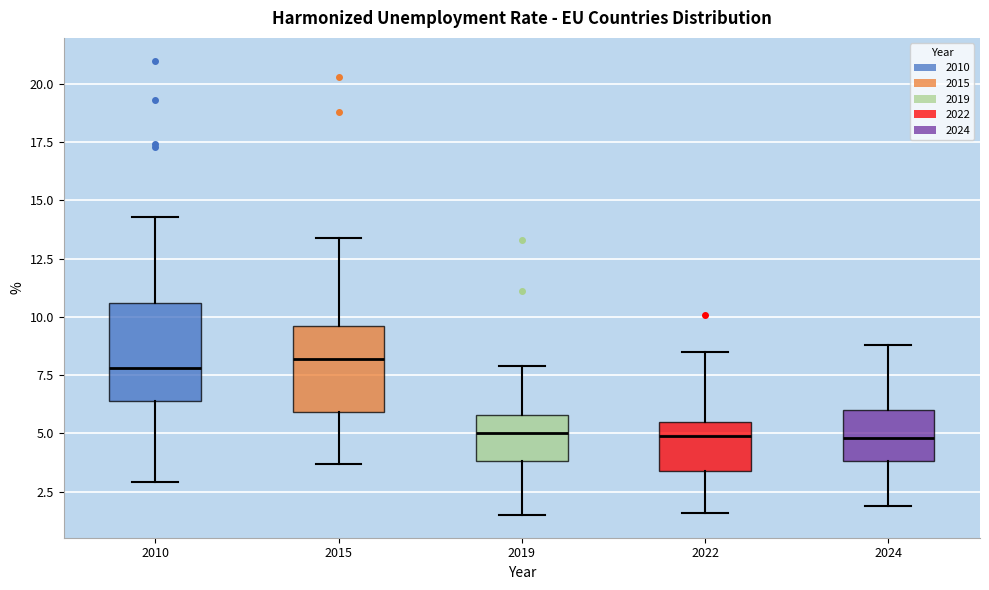

Where does the median line of the box at x = 2019 sit on the y-axis? The values are not printed on the chart, so give them approximately, as read against the axis.

5.0